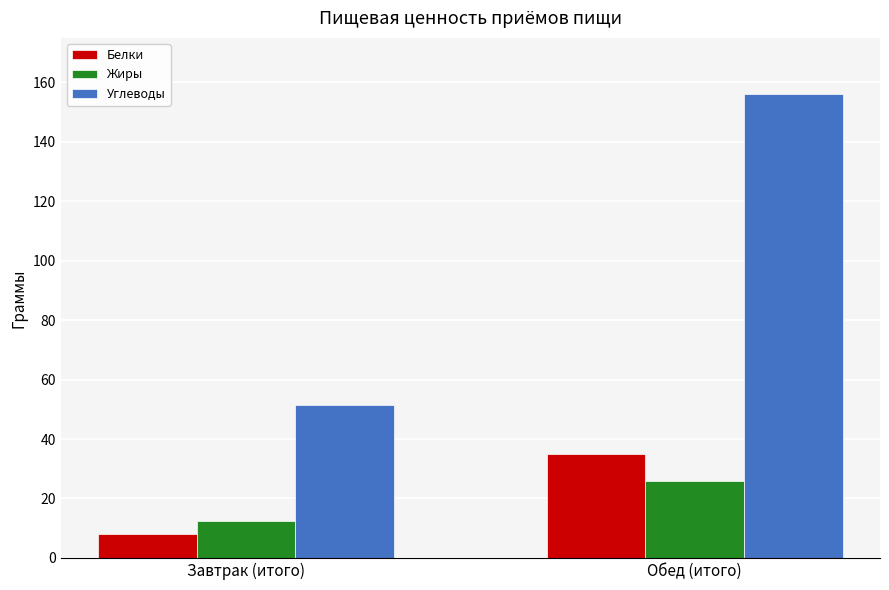

Does the chart contain stacked bars?

No